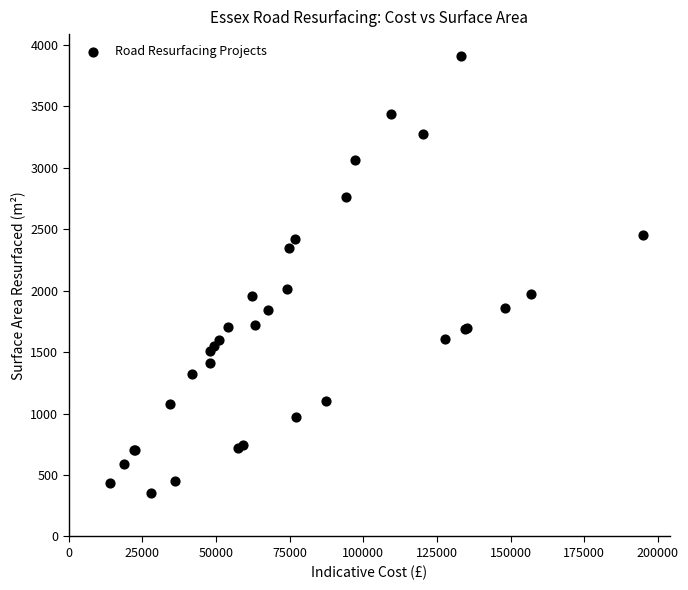

What Y value in the scatter plot is closest to 2130?

2016.0